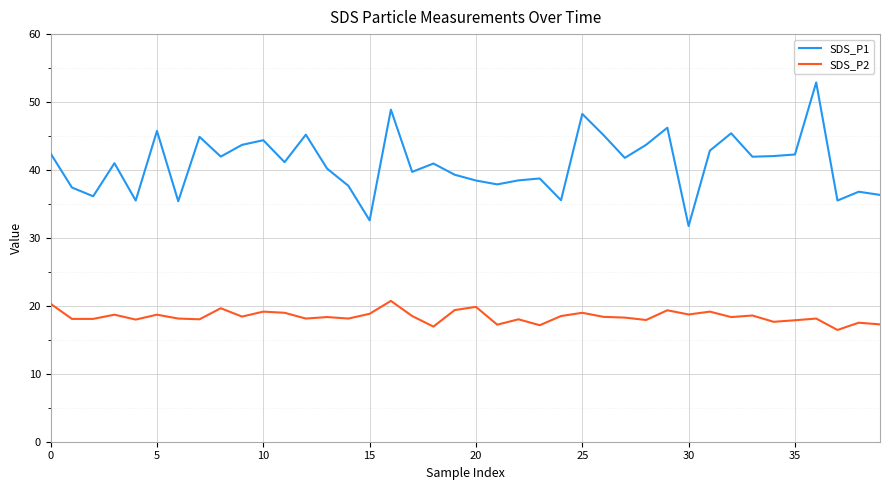

Which series has the largest total across all categories?

SDS_P1